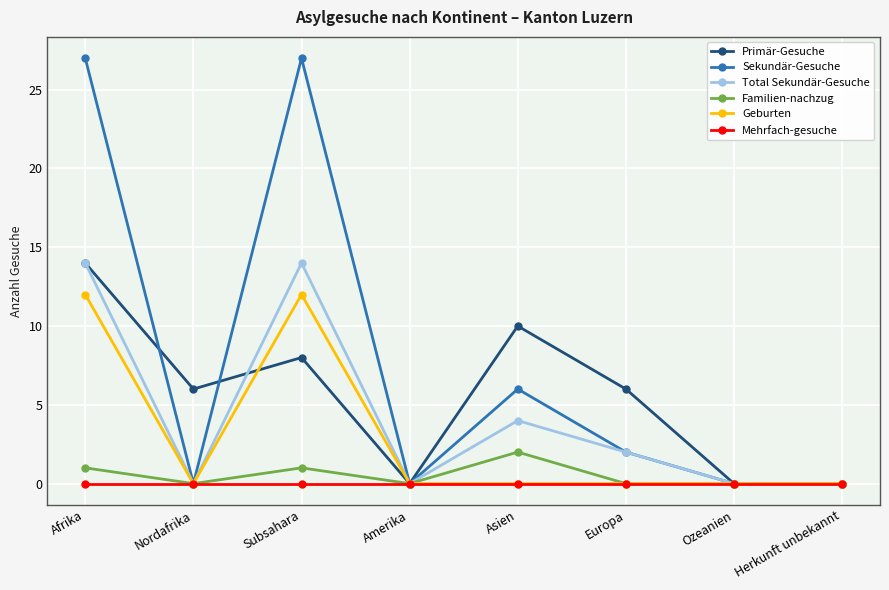

In Total Sekundär-Gesuche, how many points are higher than both neighbors (excluding endpoints)?

2